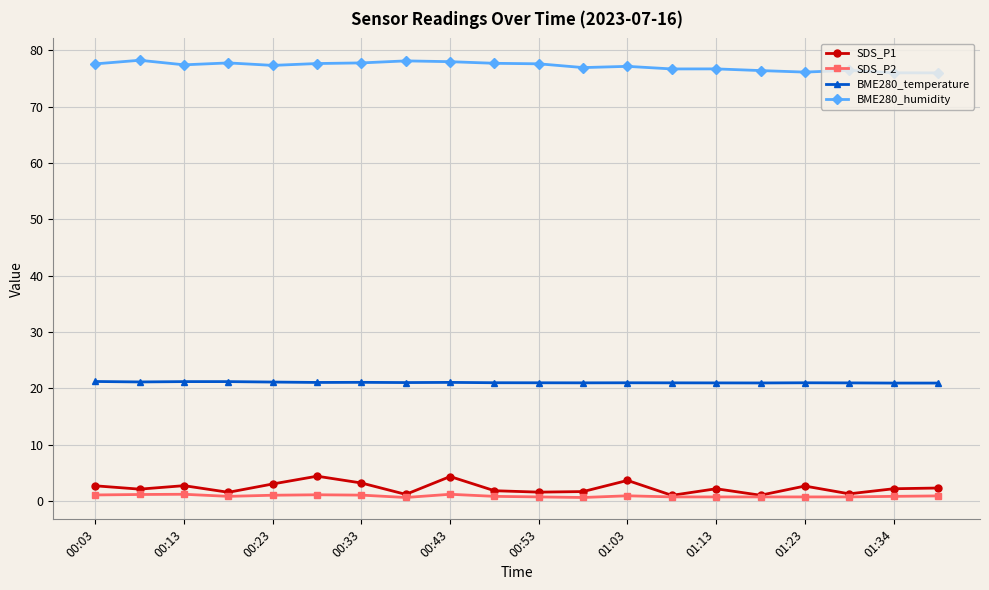

True or false: BME280_humidity has more than 2 interior local peaks.

True